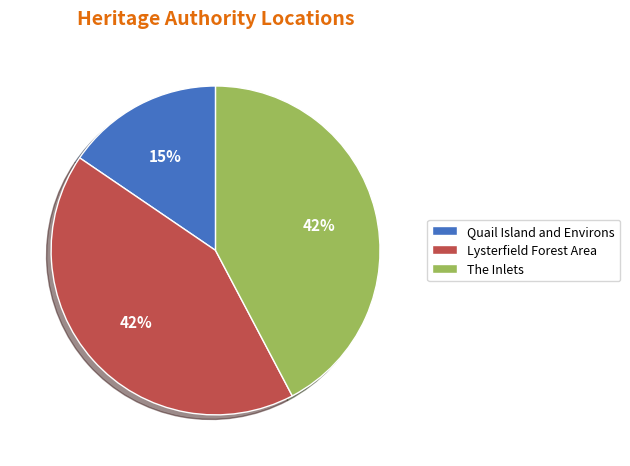

What is the smallest slice in the pie chart?

Quail Island and Environs